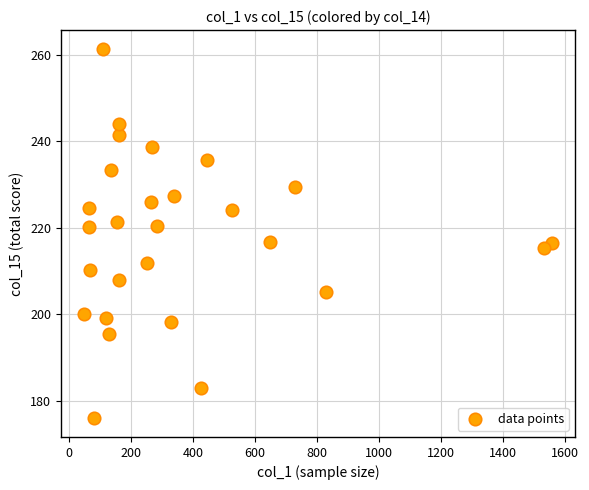

What is the range of X values (max minus min)?

1507.0